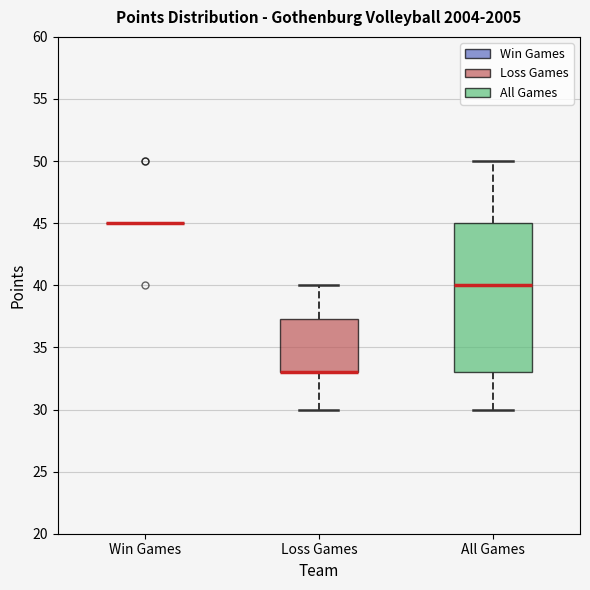

Reading left to right, read every box against the y-axis: the position of its median line, the range the box covers, and the ends of its whiskers. The values are not printed on the chart, so give them approximately, as read against the axis.

Win Games: box collapsed to a line at 45.0, whiskers 45.0 to 45.0
Loss Games: median 33.0 (drawn on the box's lower edge), box 33.0 to 37.5, whiskers 30.0 to 40.0
All Games: median 40.0, box 33.0 to 45.0, whiskers 30.0 to 50.0